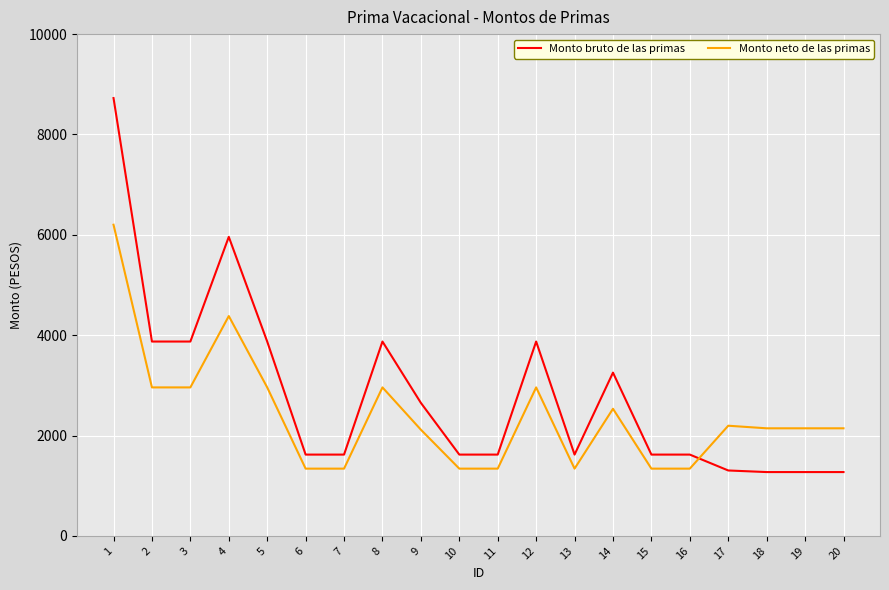

At which label is Monto bruto de las primas closest to 4998?

4